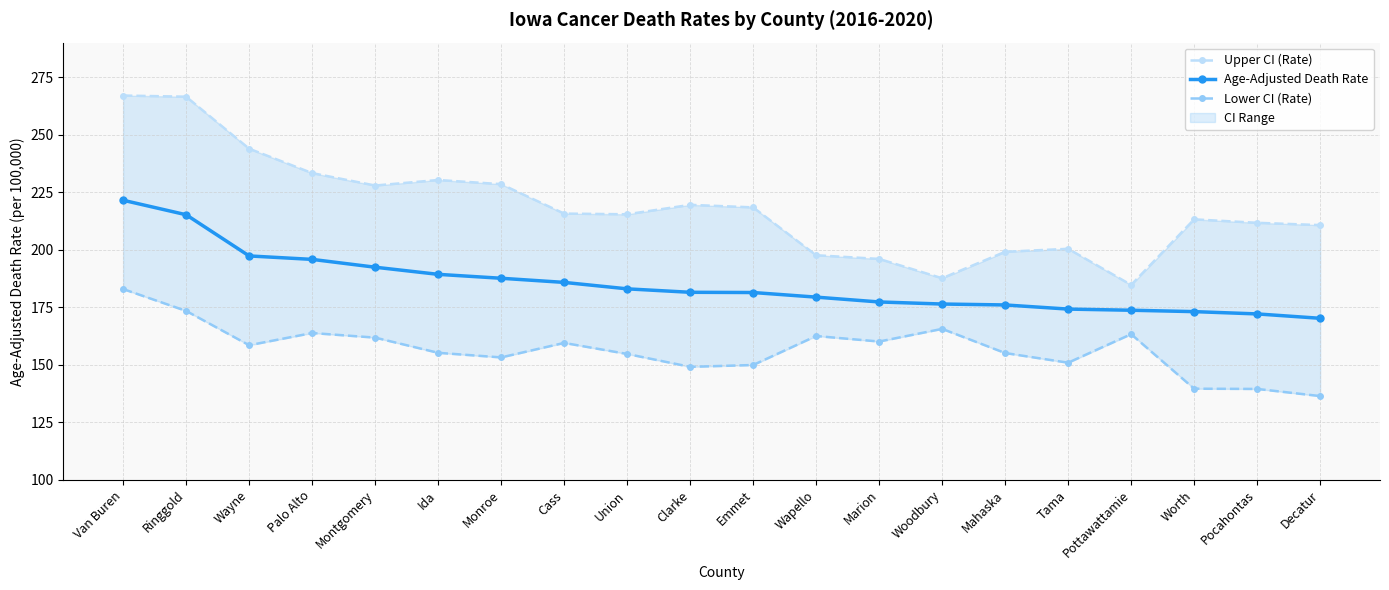

Rank the categories by Lower CI (Rate) value from lowest to highest.

Decatur, Pocahontas, Worth, Clarke, Emmet, Tama, Monroe, Union, Mahaska, Ida, Wayne, Cass, Marion, Montgomery, Wapello, Pottawattamie, Palo Alto, Woodbury, Ringgold, Van Buren